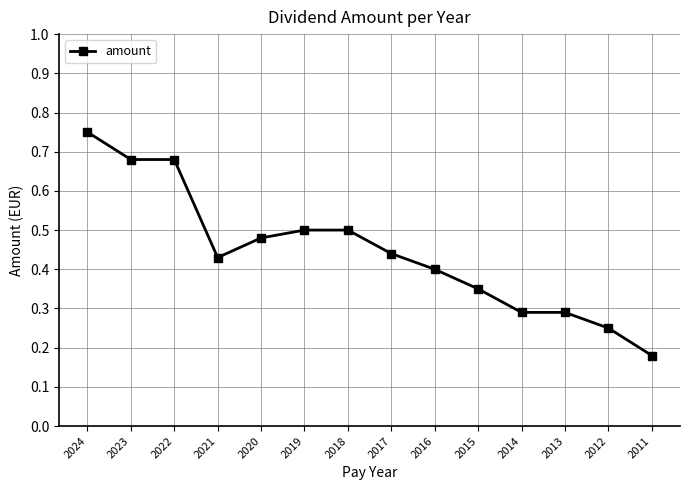

What is the difference between the maximum and minimum values?

0.6